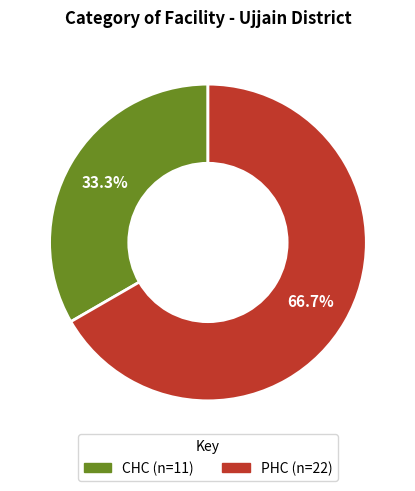

The PHC slice represents 72% of the pie. True or false?

False